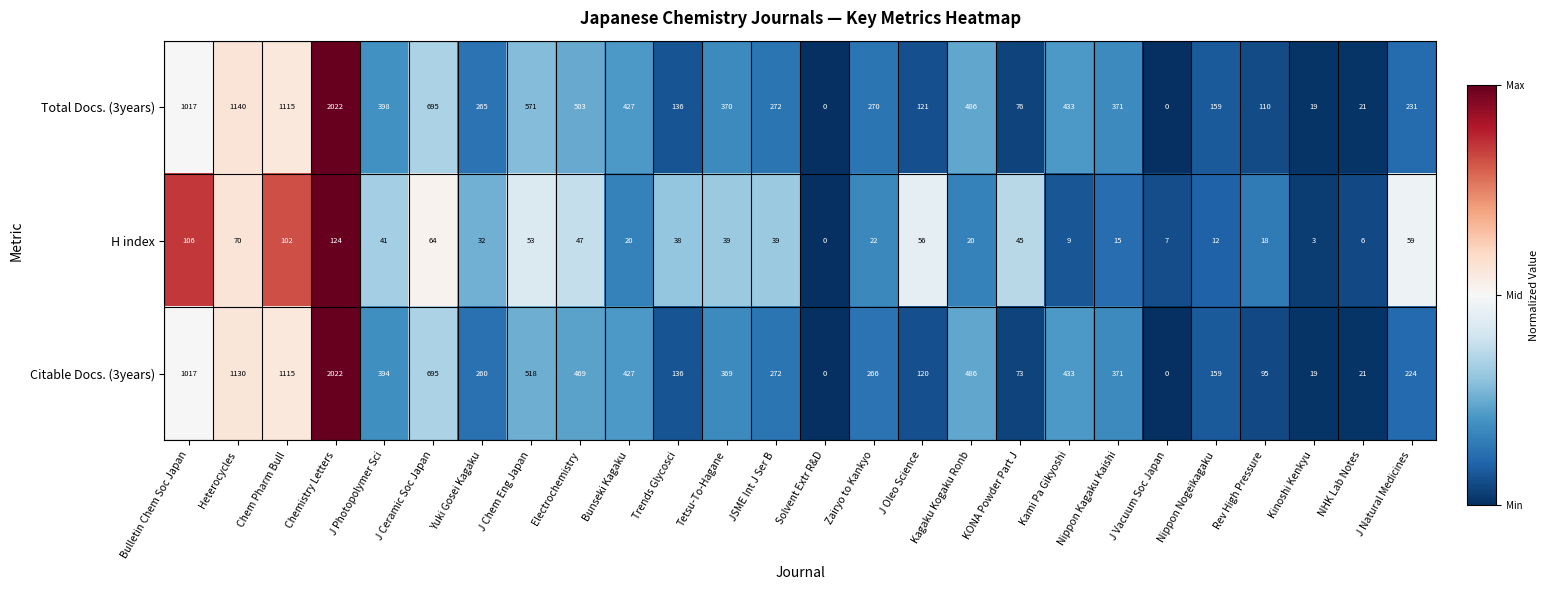

Which series has the largest total across all categories?

Total Docs. (3years)